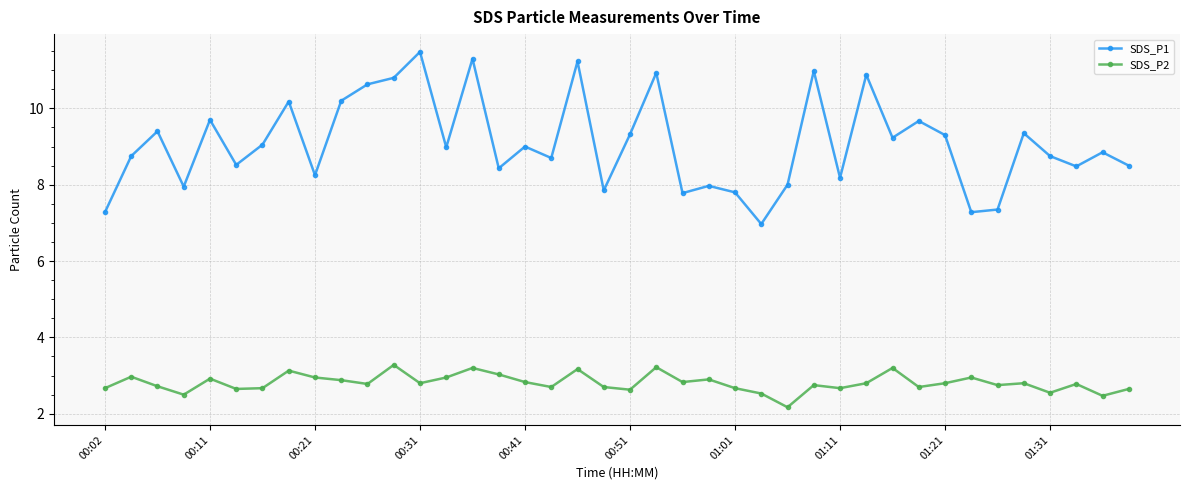

True or false: SDS_P2 and SDS_P1 intersect in this chart.

False